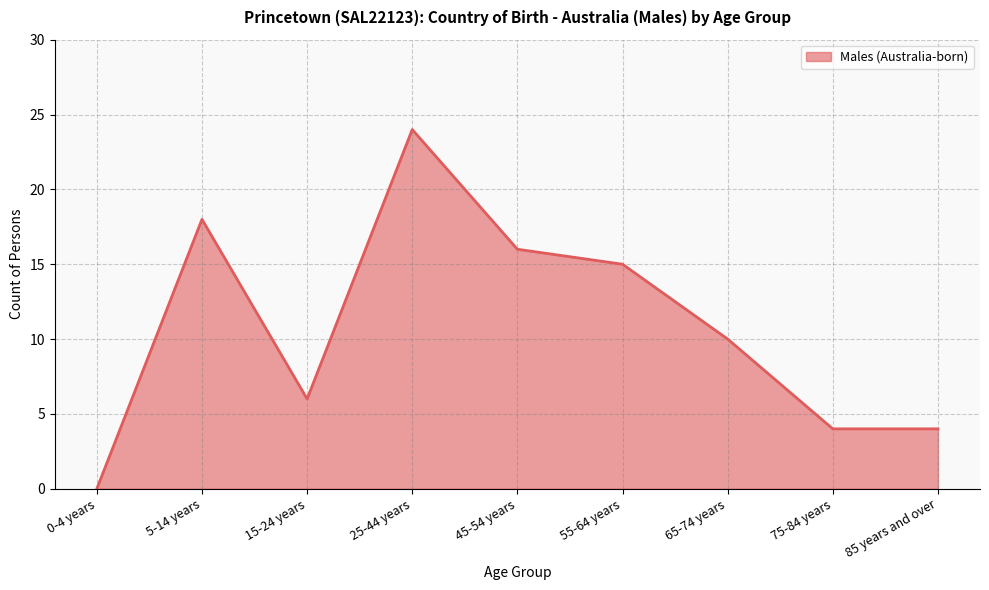

Where is the first local maximum?

5-14 years